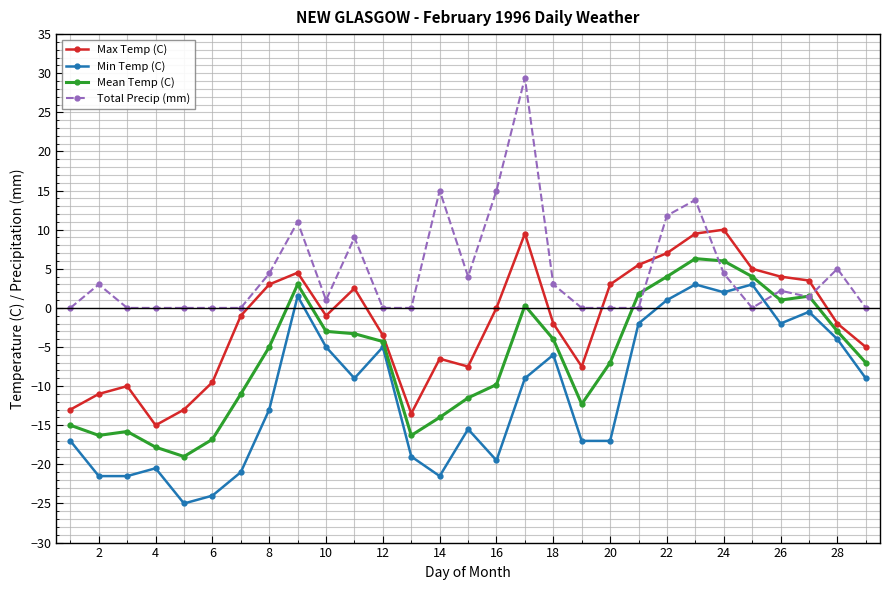

True or false: Min Temp (C) and Max Temp (C) intersect in this chart.

False